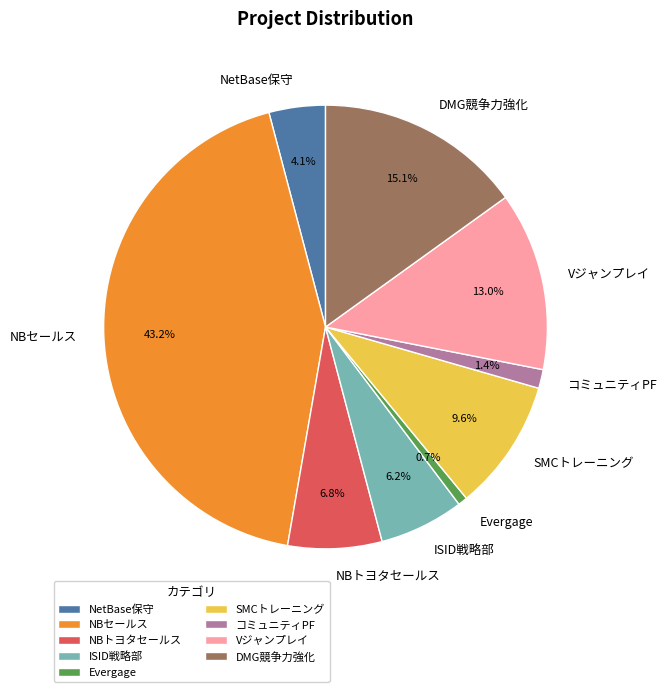

How much of the chart is everything except SMCトレーニング?

90.4%